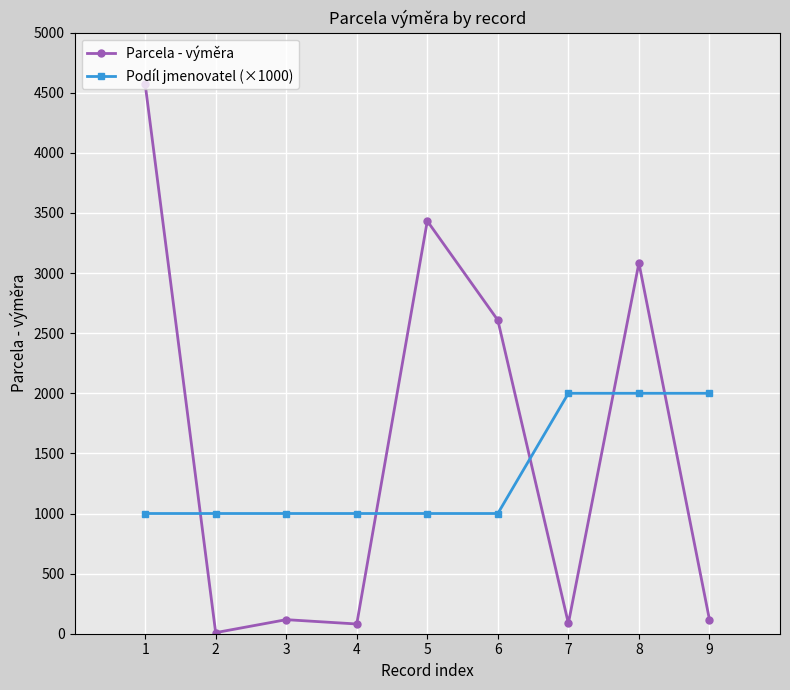

How many lines are shown in the chart?

2